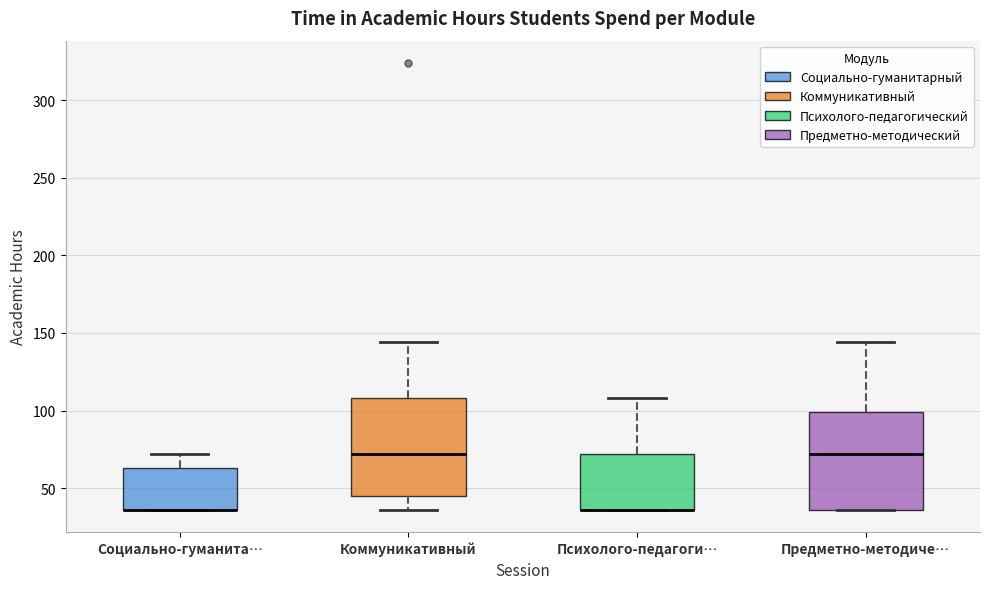

Where does the upper whisker of the box for Социально-гуманита… end on the y-axis? The values are not printed on the chart, so give them approximately, as read against the axis.

70